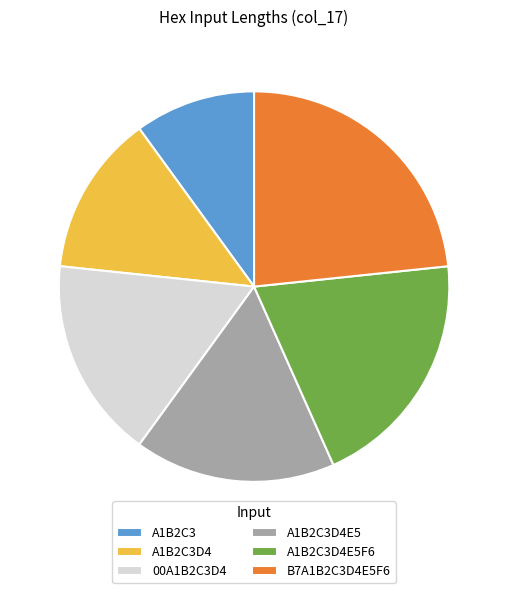

Does A1B2C3 account for over 50% of the chart?

No